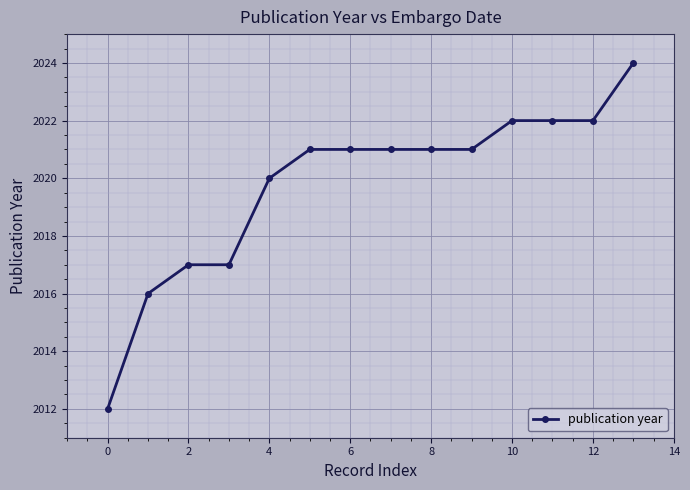

What is the value of the 2nd point from the left?

2016